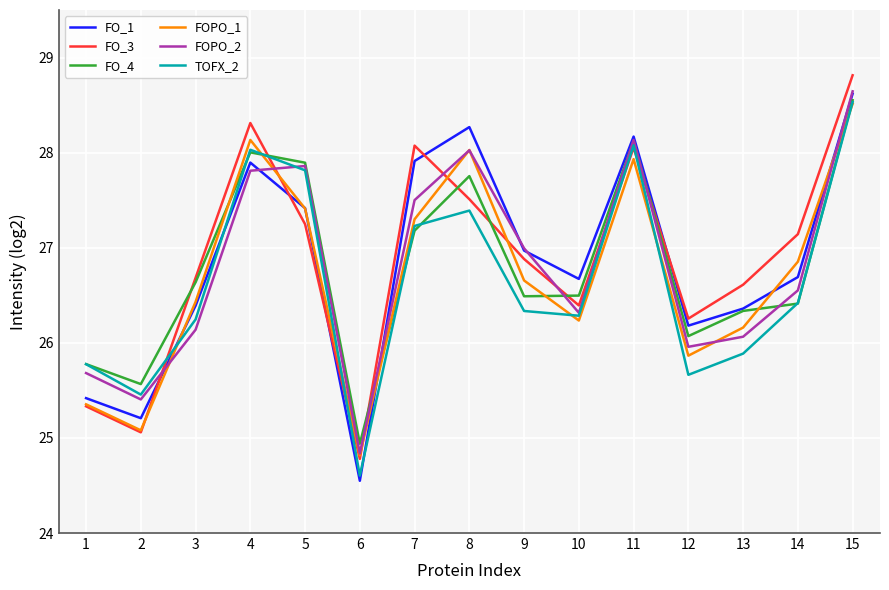

Between which two adjacent categories do FOPO_2 and TOFX_2 first intersect?

4 and 5